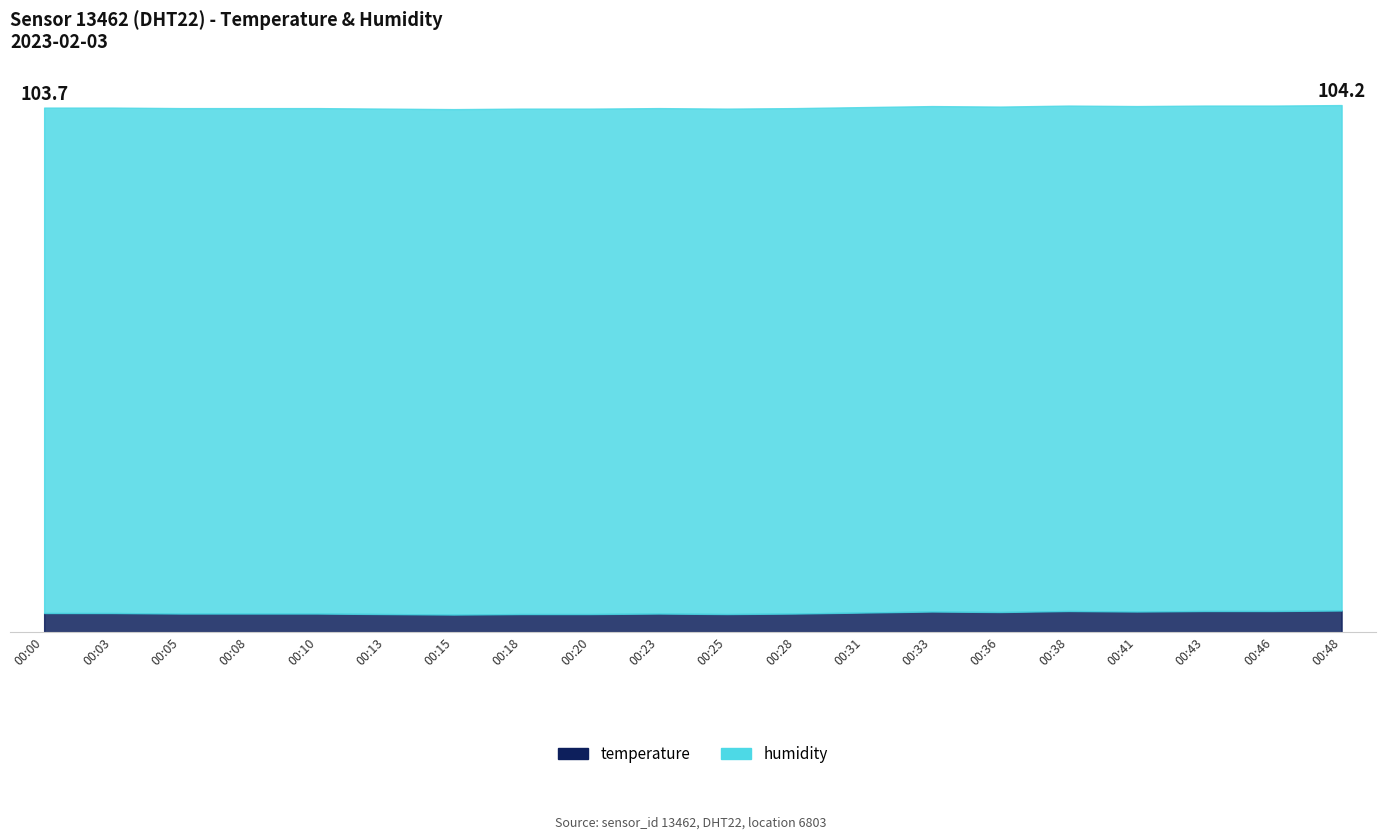

What is the total value across all series at 00:43?

104.1